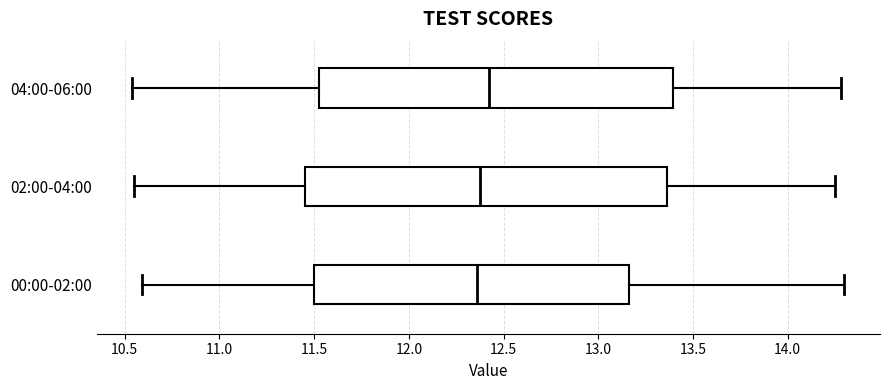

Reading bottom to top, transcribe this box plot: for each box, give where its median line is, the range the box spans, and where its two whiskers end, as read against the x-axis. The values are not printed on the chart, so give them approximately, as read against the axis.

00:00-02:00: median 12.35, box 11.50 to 13.15, whiskers 10.60 to 14.30
02:00-04:00: median 12.40, box 11.45 to 13.35, whiskers 10.55 to 14.25
04:00-06:00: median 12.45, box 11.55 to 13.40, whiskers 10.55 to 14.30